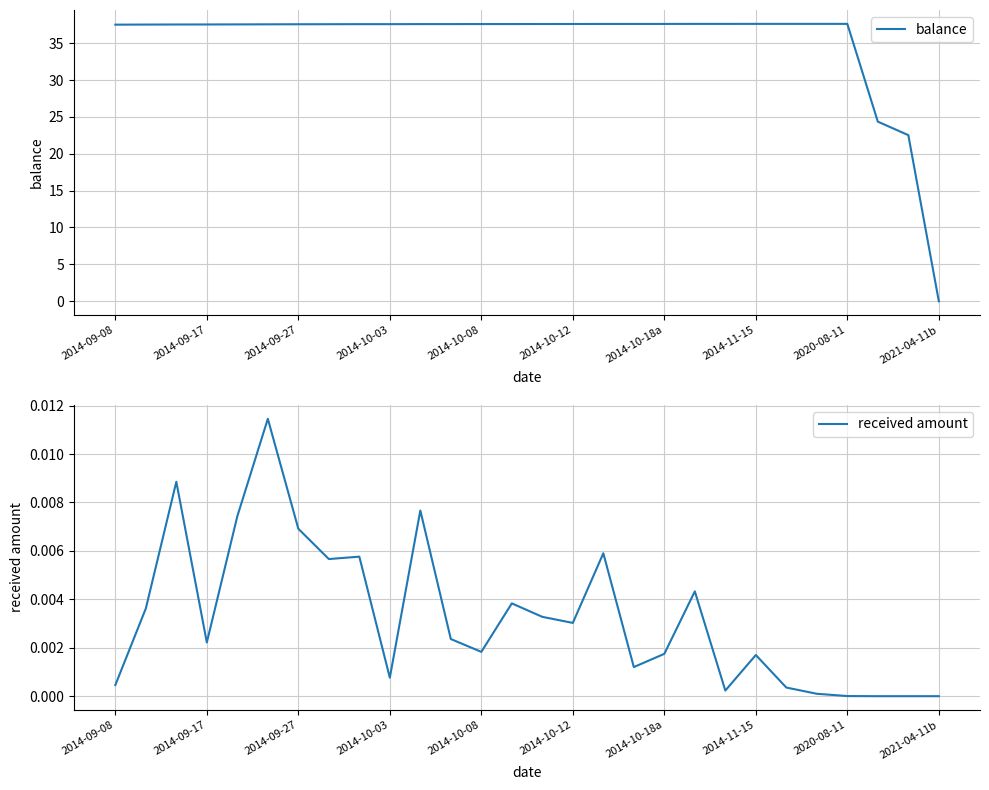

At which label does balance reach its minimum?

2021-04-11b